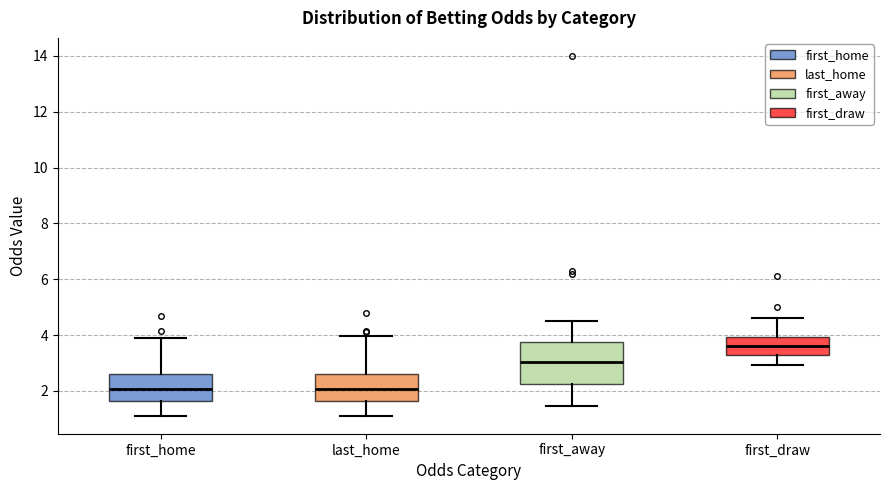

Which box is the tallest, from its lower edge to its upper edge?

first_away